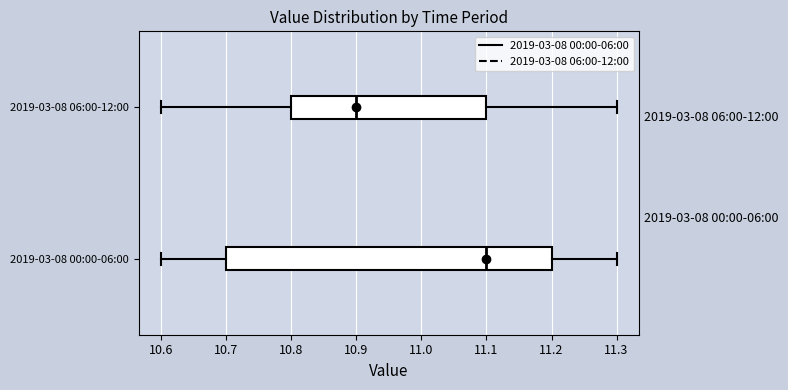

Which box has the furthest to the right median line?

2019-03-08 00:00-06:00